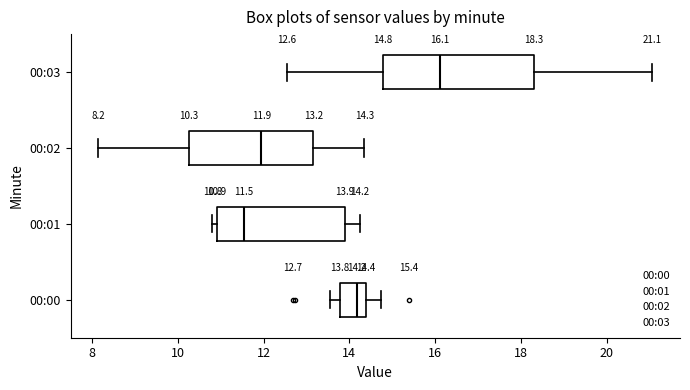

Which box is the widest, from its left edge to its right edge?

00:03